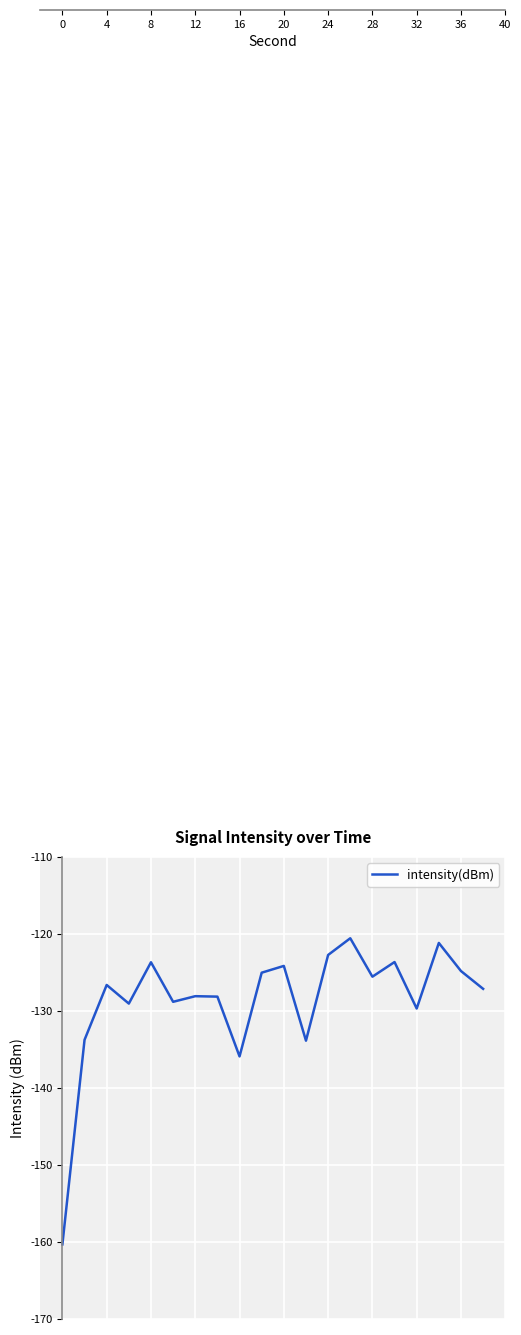

Does the chart have visible grid lines?

Yes